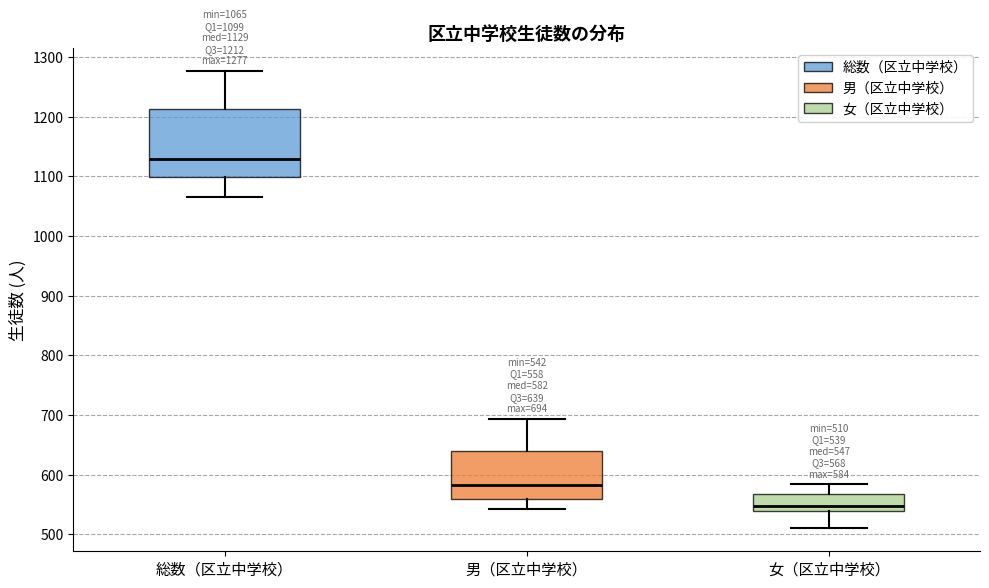

Which box has the highest median line?

総数（区立中学校）